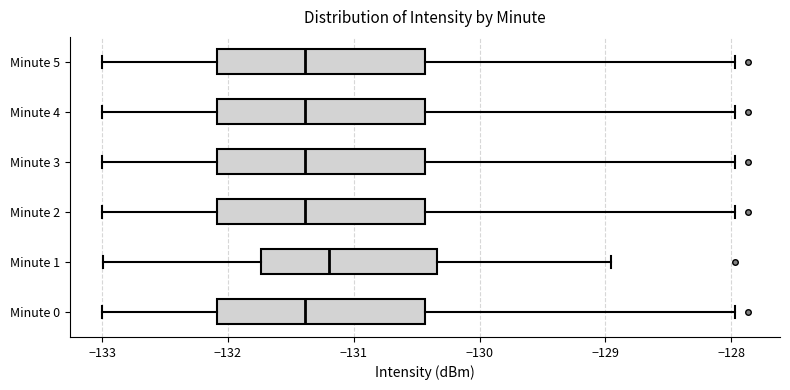

Reading bottom to top, read every box against the x-axis: the position of its median line, the range the box covers, and the ends of its whiskers. The values are not printed on the chart, so give them approximately, as read against the axis.

Minute 0: median -131.4, box -132.1 to -130.4, whiskers -133.0 to -128.0
Minute 1: median -131.2, box -131.7 to -130.3, whiskers -133.0 to -129.0
Minute 2: median -131.4, box -132.1 to -130.4, whiskers -133.0 to -128.0
Minute 3: median -131.4, box -132.1 to -130.4, whiskers -133.0 to -128.0
Minute 4: median -131.4, box -132.1 to -130.4, whiskers -133.0 to -128.0
Minute 5: median -131.4, box -132.1 to -130.4, whiskers -133.0 to -128.0